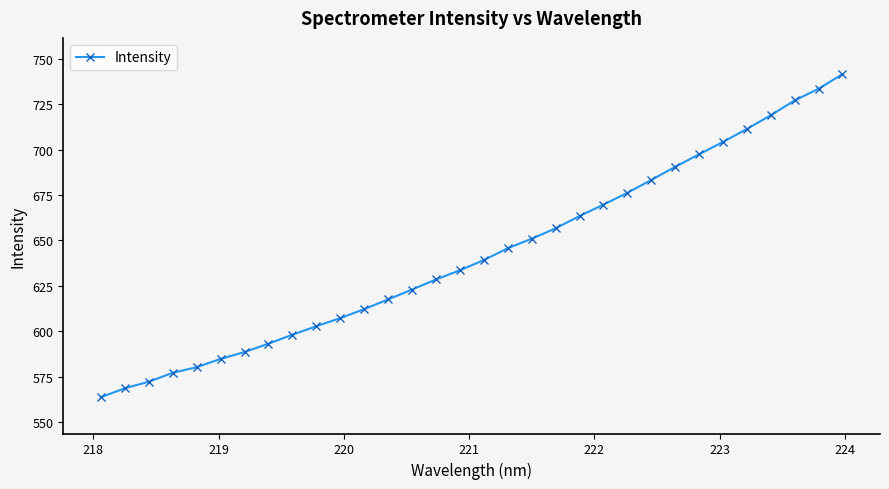

What is the value of the 5th point from the left?

580.2